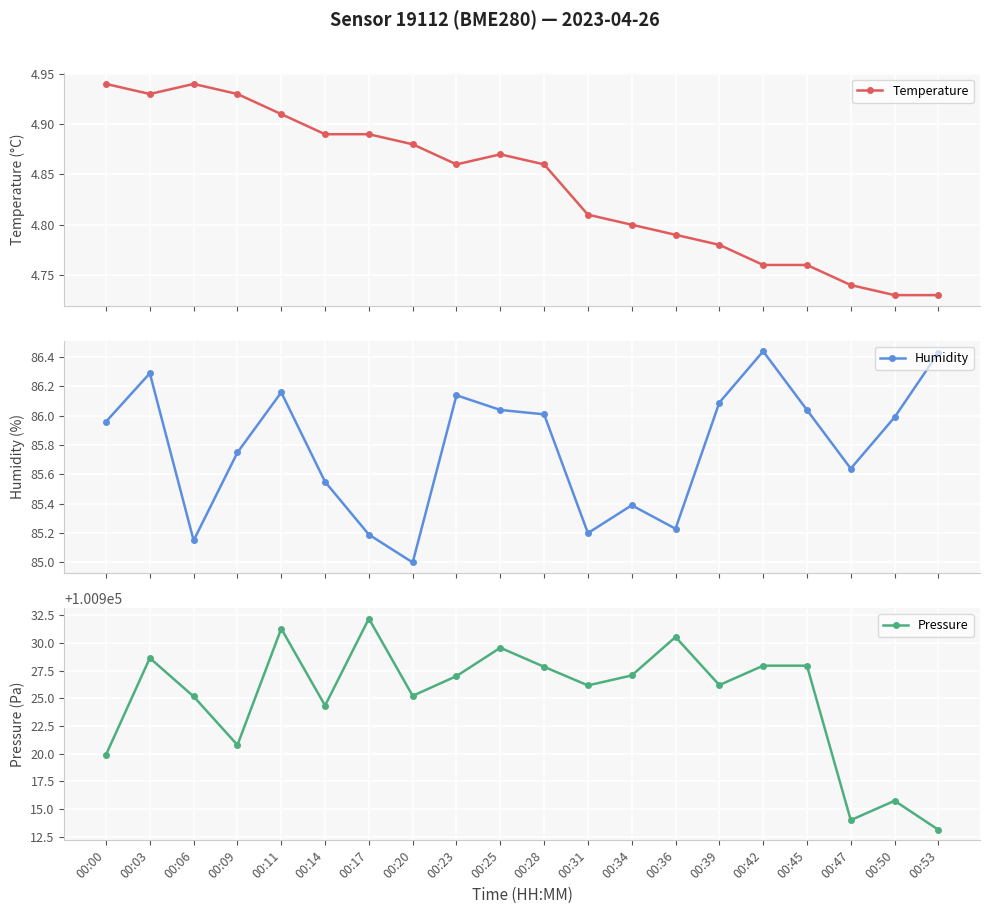

At how many categories does at least one series exceed 73742?

20